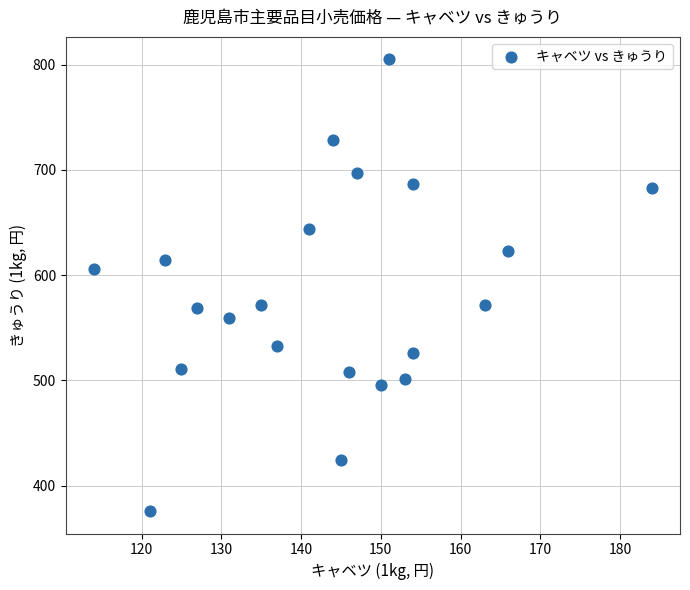

What is the range of X values (max minus min)?

70